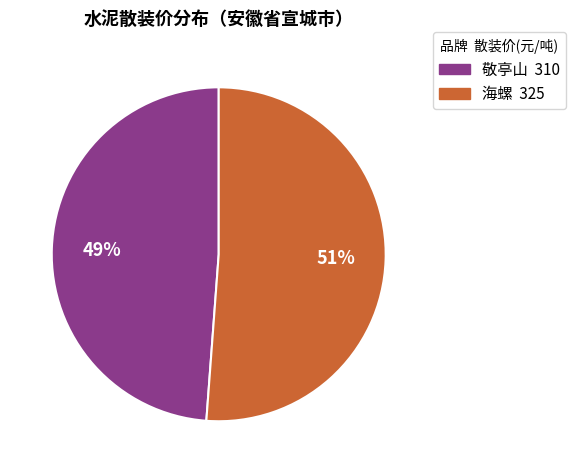

Which category has the biggest portion of the pie?

海螺